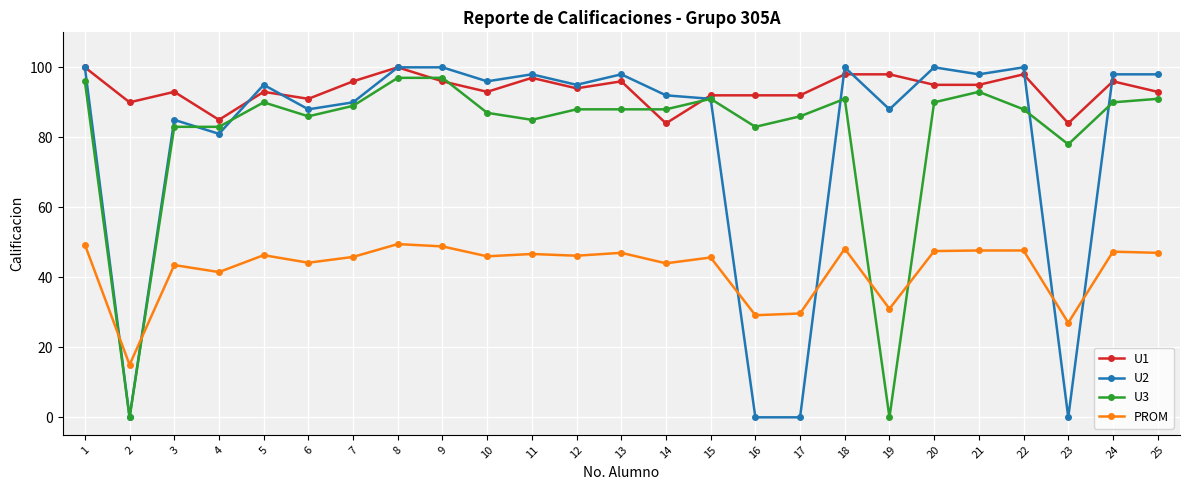

What is the difference between the U2 values at 18 and 19?

12.0